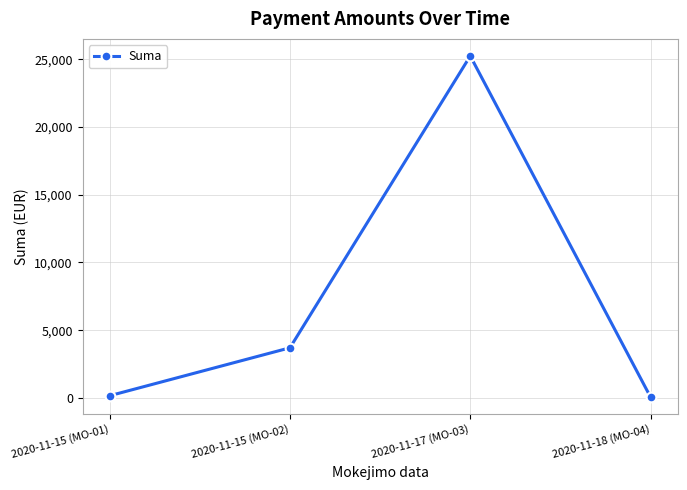

What is the maximum value shown in the chart?

25256.2